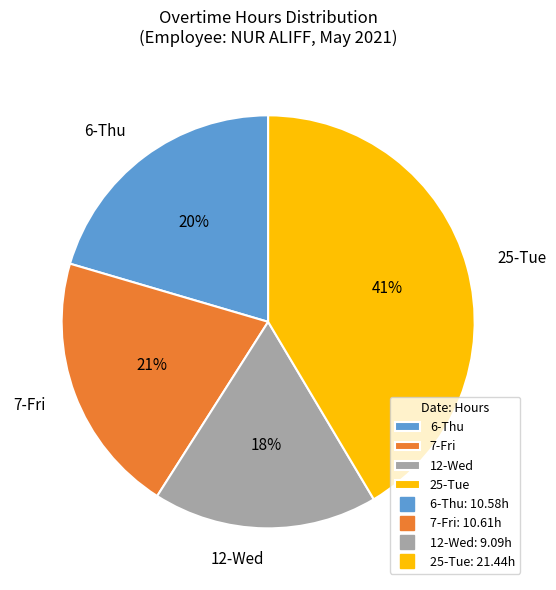

Approximately how many times larger is the value at 7-Fri compared to 25-Tue?

0.5